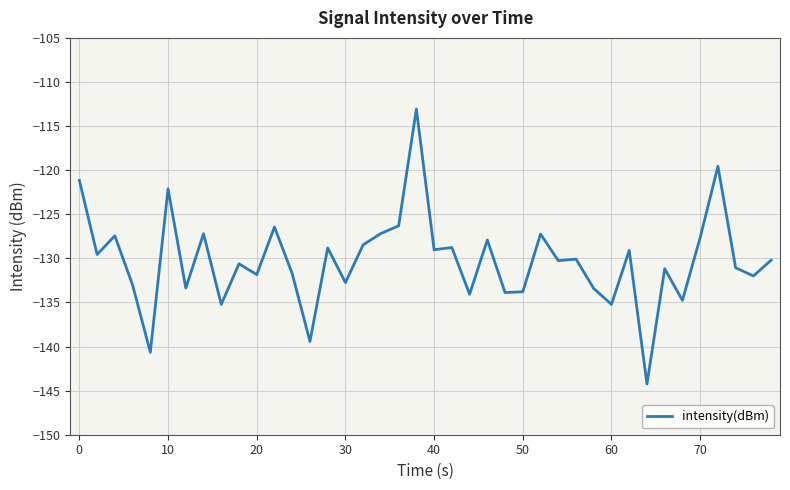

True or false: the data has more than 1 interior local peaks.

True